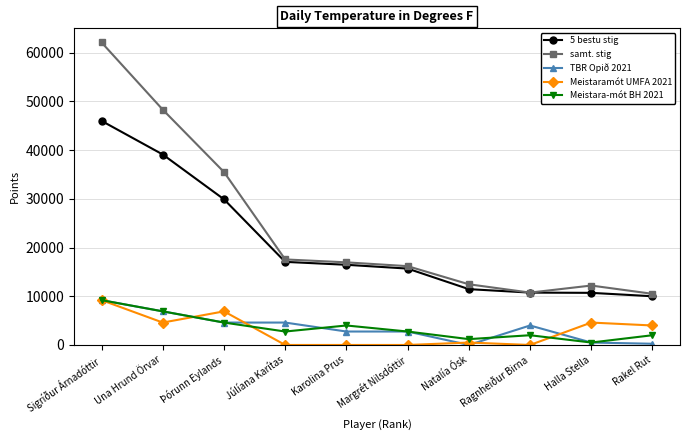

True or false: samt. stig and Meistaramót UMFA 2021 cross at least once.

False